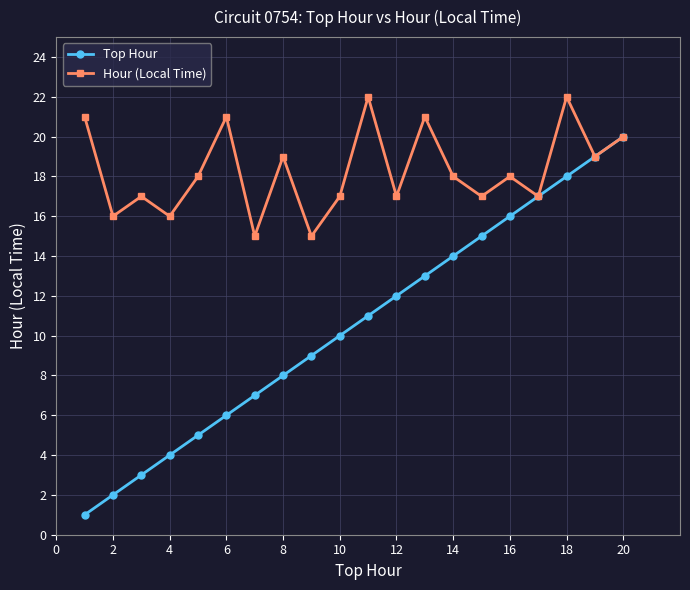

Which series has the largest total across all categories?

Hour (Local Time)